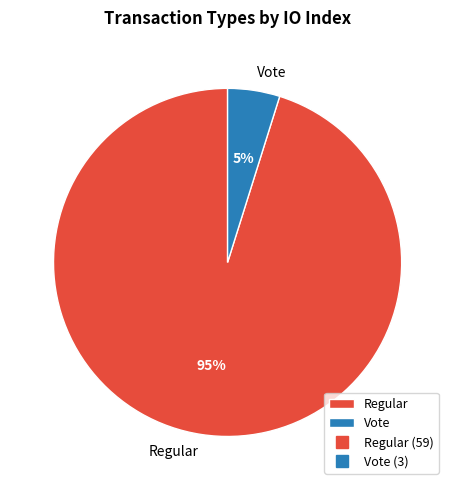

Do Vote and Regular together represent more than half of the pie?

Yes